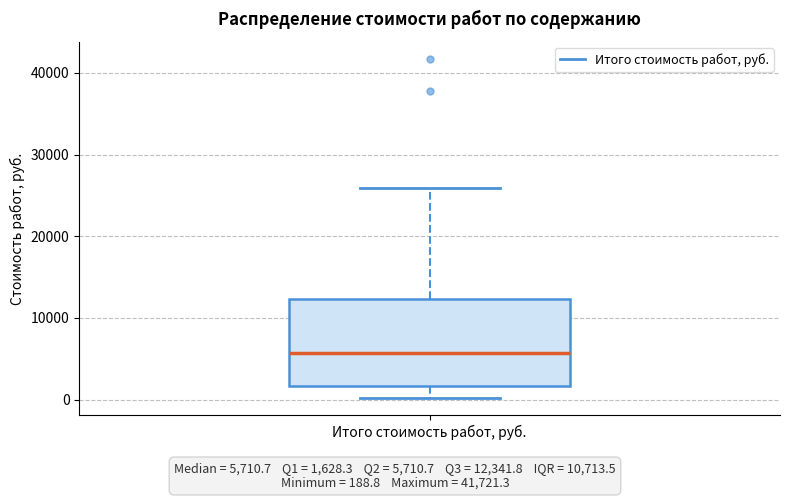

Transcribe this box plot: give where the median line is, the range the box spans, and where the two whiskers end, as read against the y-axis. The values are not printed on the chart, so give them approximately, as read against the axis.

median 6000, box 2000 to 12000, whiskers 0 to 26000